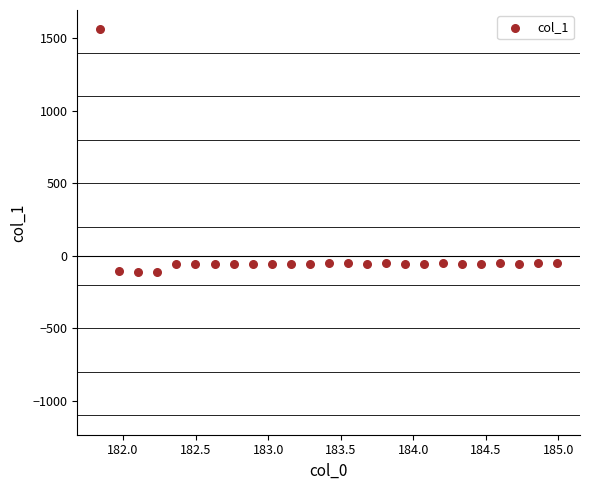

What is the range of Y values (max minus min)?

1671.5